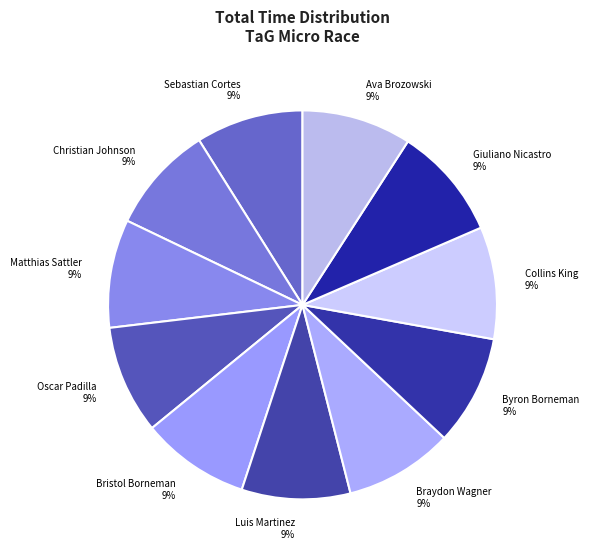

To the nearest percent, what percentage of the pie is Matthias Sattler?

9%